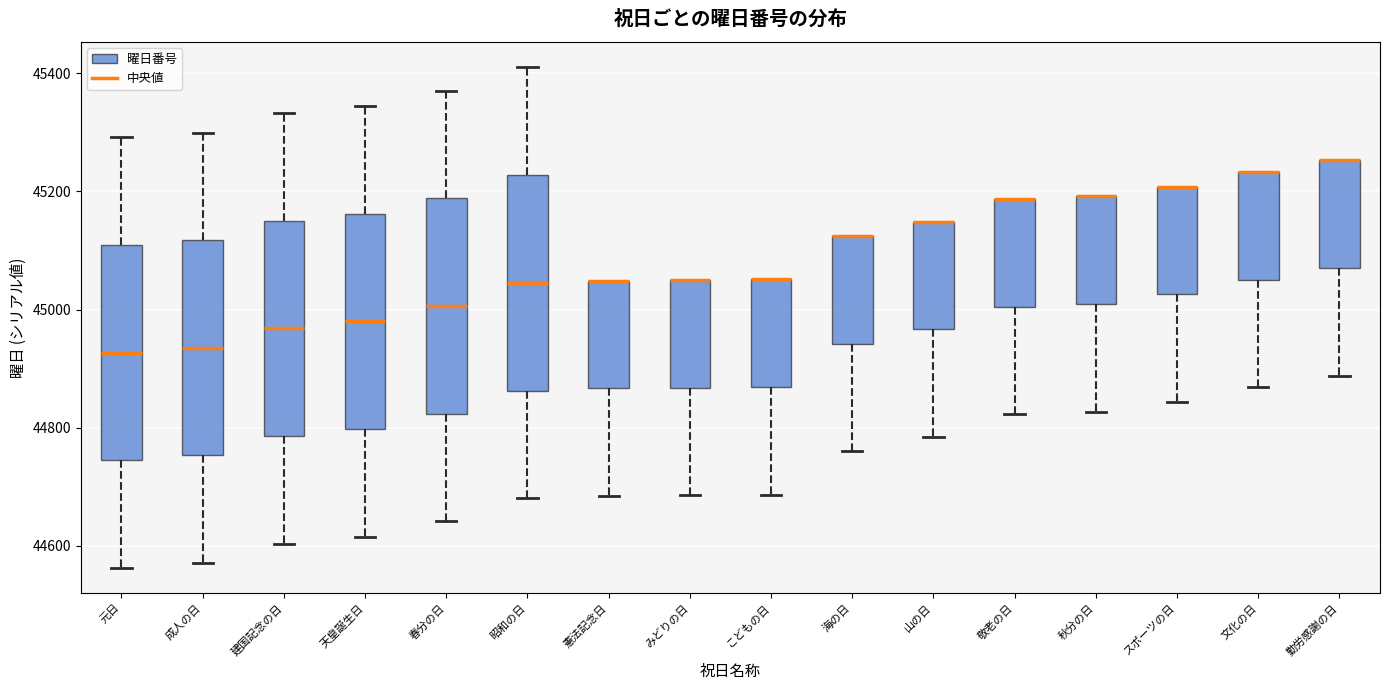

Reading left to right, transcribe this box plot: for each box, give where its median line is, the range the box spans, and where its two whiskers end, as read against the y-axis. The values are not printed on the chart, so give them approximately, as read against the axis.

元日: median 44920, box 44740 to 45100, whiskers 44560 to 45300
成人の日: median 44940, box 44760 to 45120, whiskers 44580 to 45300
建国記念の日: median 44960, box 44780 to 45160, whiskers 44600 to 45340
天皇誕生日: median 44980, box 44800 to 45160, whiskers 44620 to 45340
春分の日: median 45000, box 44820 to 45180, whiskers 44640 to 45380
昭和の日: median 45040, box 44860 to 45220, whiskers 44680 to 45420
憲法記念日: median 45040 (drawn on the box's upper edge), box 44860 to 45040, whiskers 44680 to 45040
みどりの日: median 45060 (drawn on the box's upper edge), box 44860 to 45060, whiskers 44680 to 45060
こどもの日: median 45060 (drawn on the box's upper edge), box 44860 to 45060, whiskers 44680 to 45060
海の日: median 45120 (drawn on the box's upper edge), box 44940 to 45120, whiskers 44760 to 45120
山の日: median 45140 (drawn on the box's upper edge), box 44960 to 45140, whiskers 44780 to 45140
敬老の日: median 45180 (drawn on the box's upper edge), box 45000 to 45180, whiskers 44820 to 45180
秋分の日: median 45200 (drawn on the box's upper edge), box 45000 to 45200, whiskers 44820 to 45200
スポーツの日: median 45200 (drawn on the box's upper edge), box 45020 to 45200, whiskers 44840 to 45200
文化の日: median 45240 (drawn on the box's upper edge), box 45060 to 45240, whiskers 44860 to 45240
勤労感謝の日: median 45260 (drawn on the box's upper edge), box 45080 to 45260, whiskers 44880 to 45260